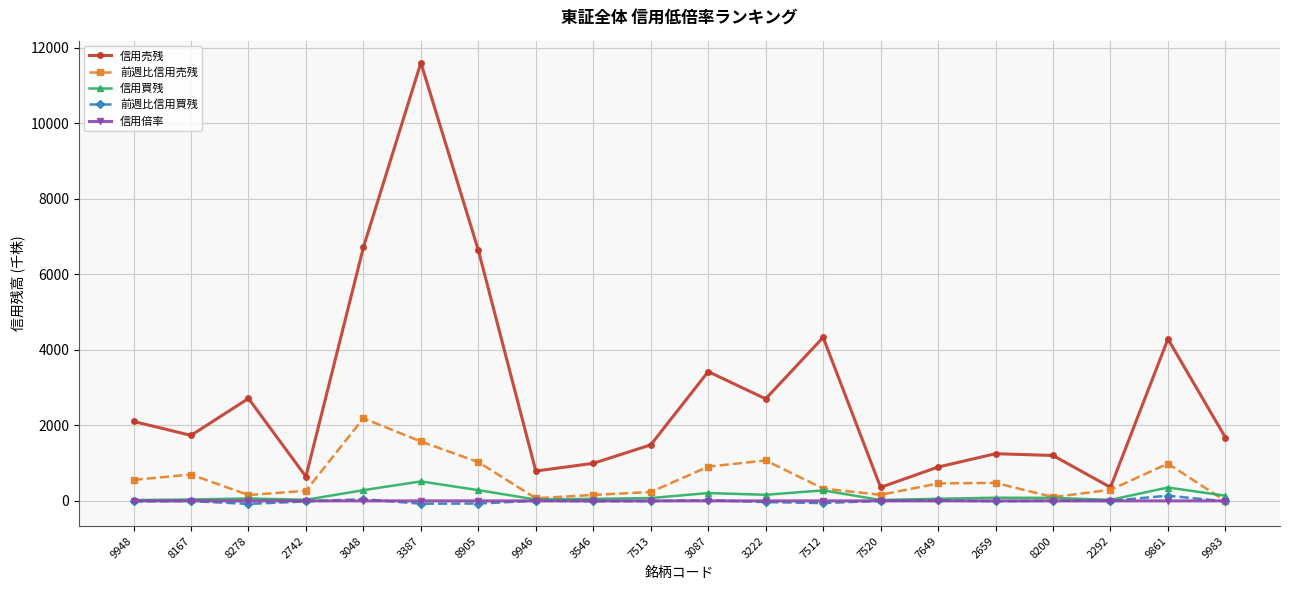

Between 3387 and 7649, which series saw the biggest shift?

信用売残